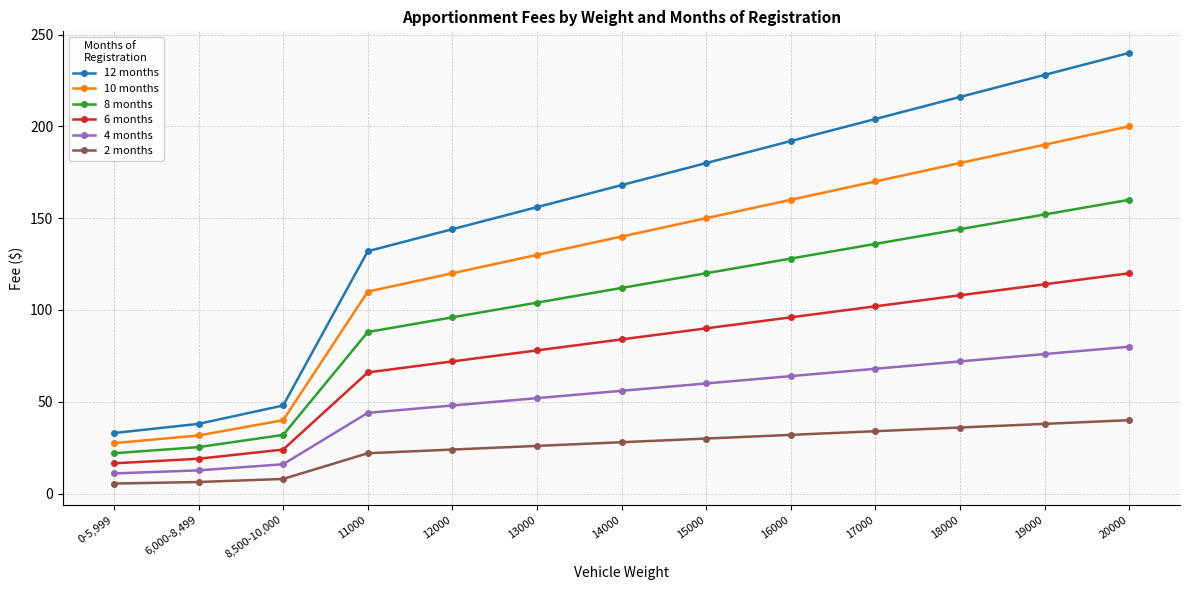

True or false: 8 months has more than 2 interior local peaks.

False